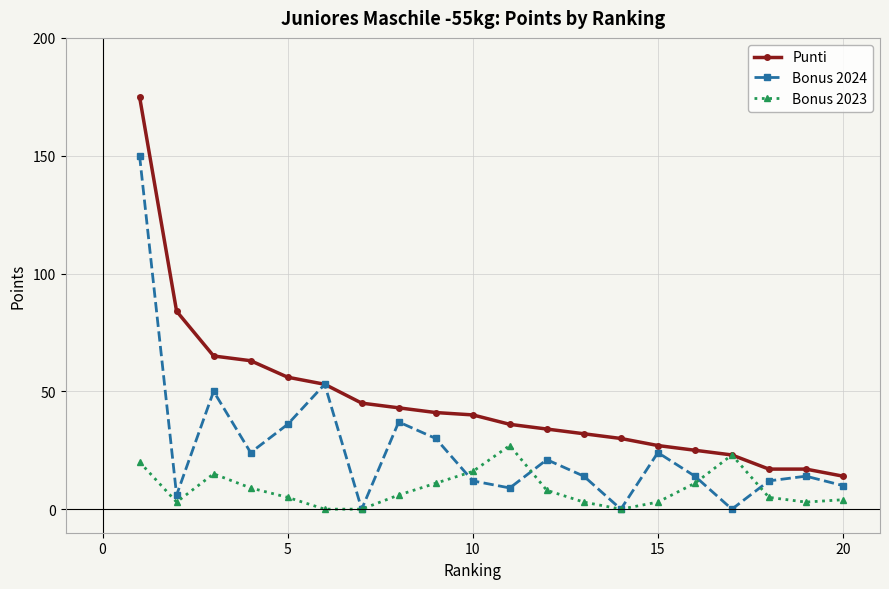

What is the difference between the second highest and minimum values in the Bonus 2024 series?

53